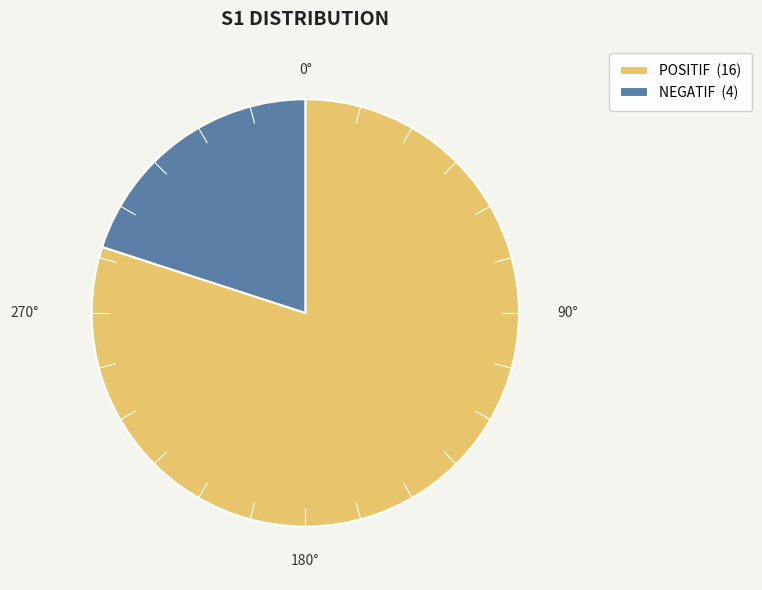

True or false: POSITIF (16) accounts for 93% of the total.

False